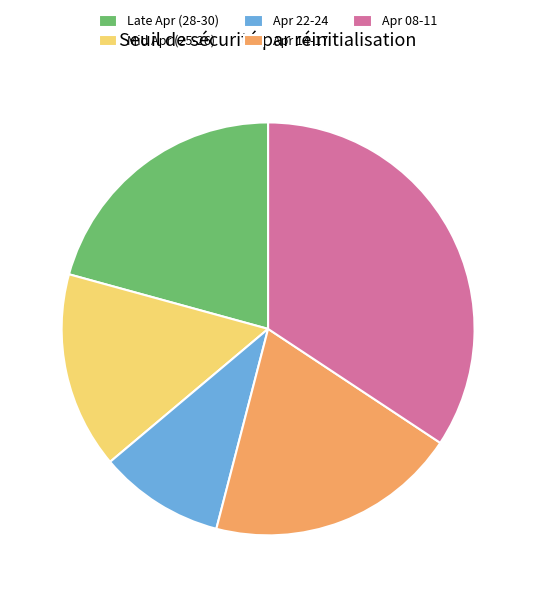

Count the number of slices in the pie.

5